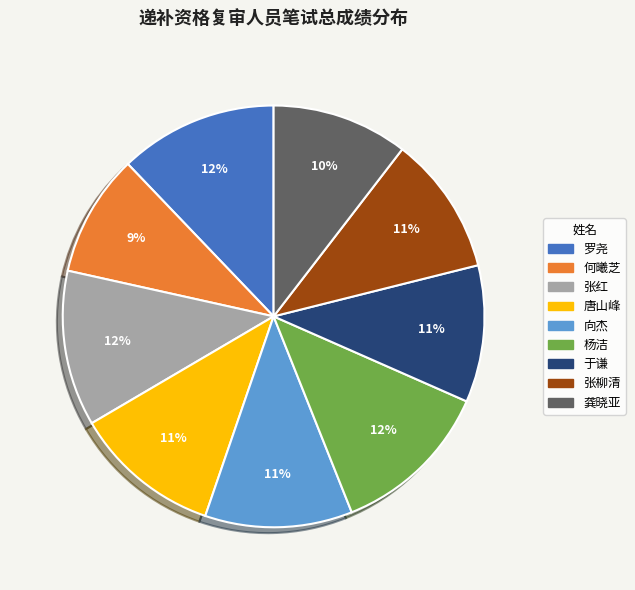

Is the sum of 向杰 and 龚晓亚 greater than half?

No